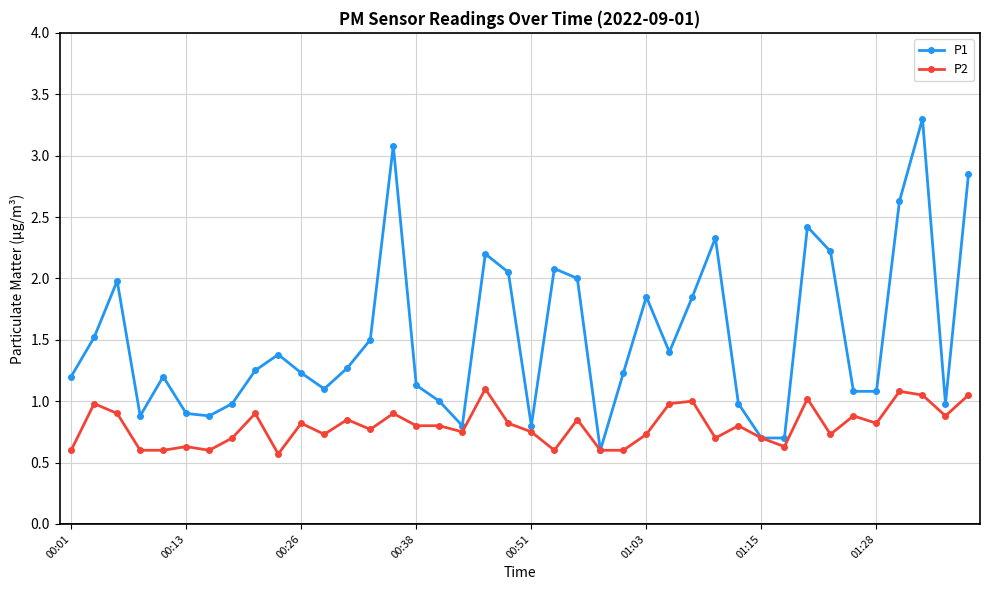

Rank the series by their maximum value, from lowest to highest.

P2, P1